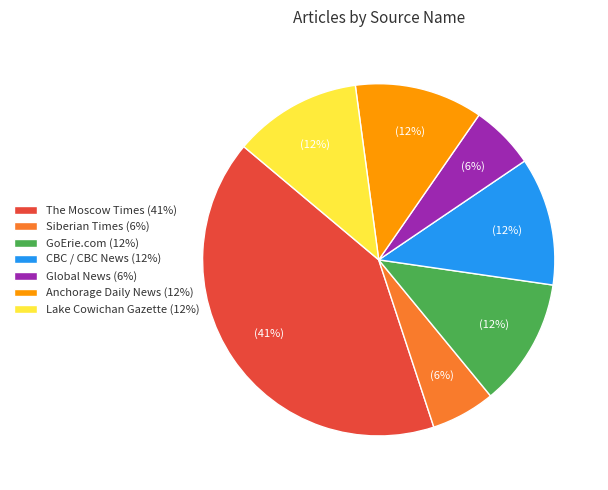

To the nearest percent, what is the average slice percentage?

14%